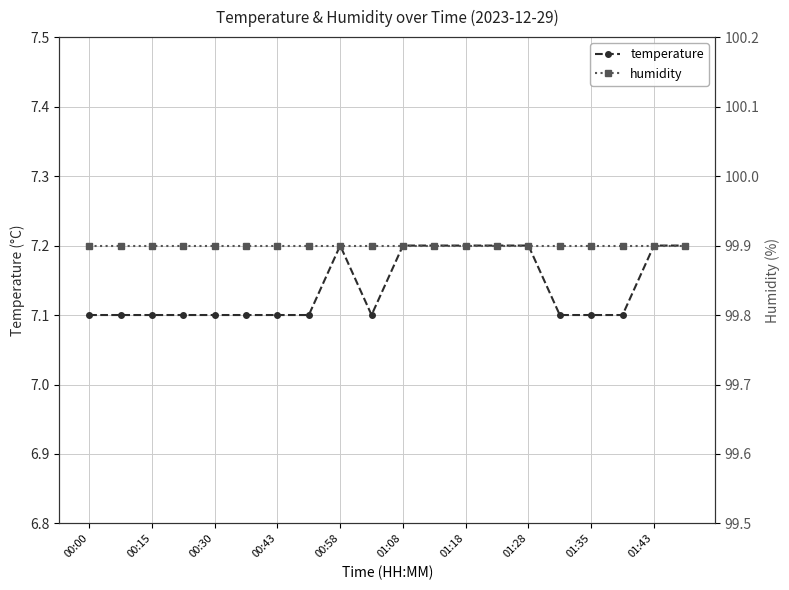

What is the minimum value for temperature?

7.1